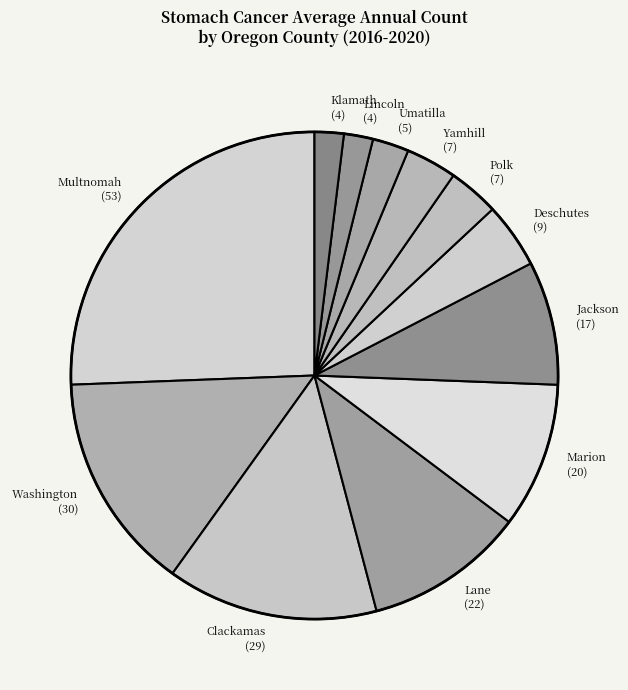

Between Jackson (17) and Washington (30), which is larger?

Washington (30)